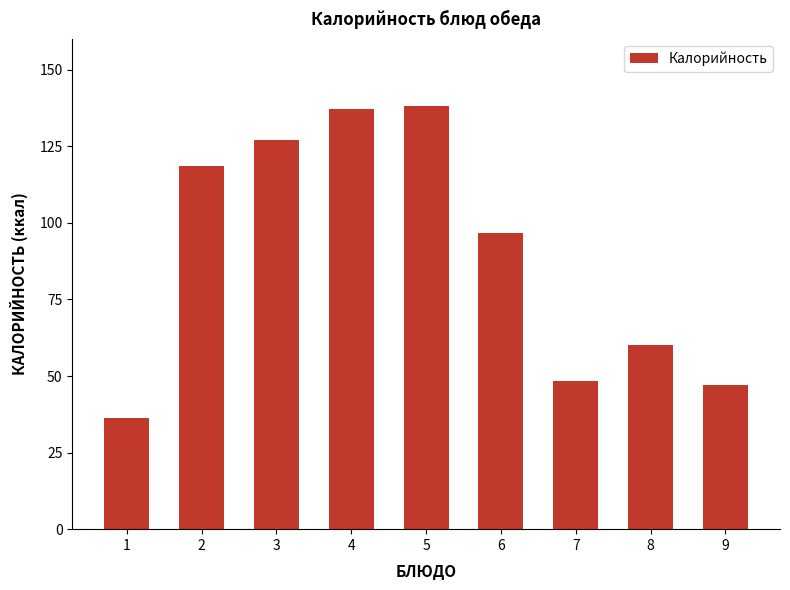

What is the value of the 5th bar from the left?

138.0